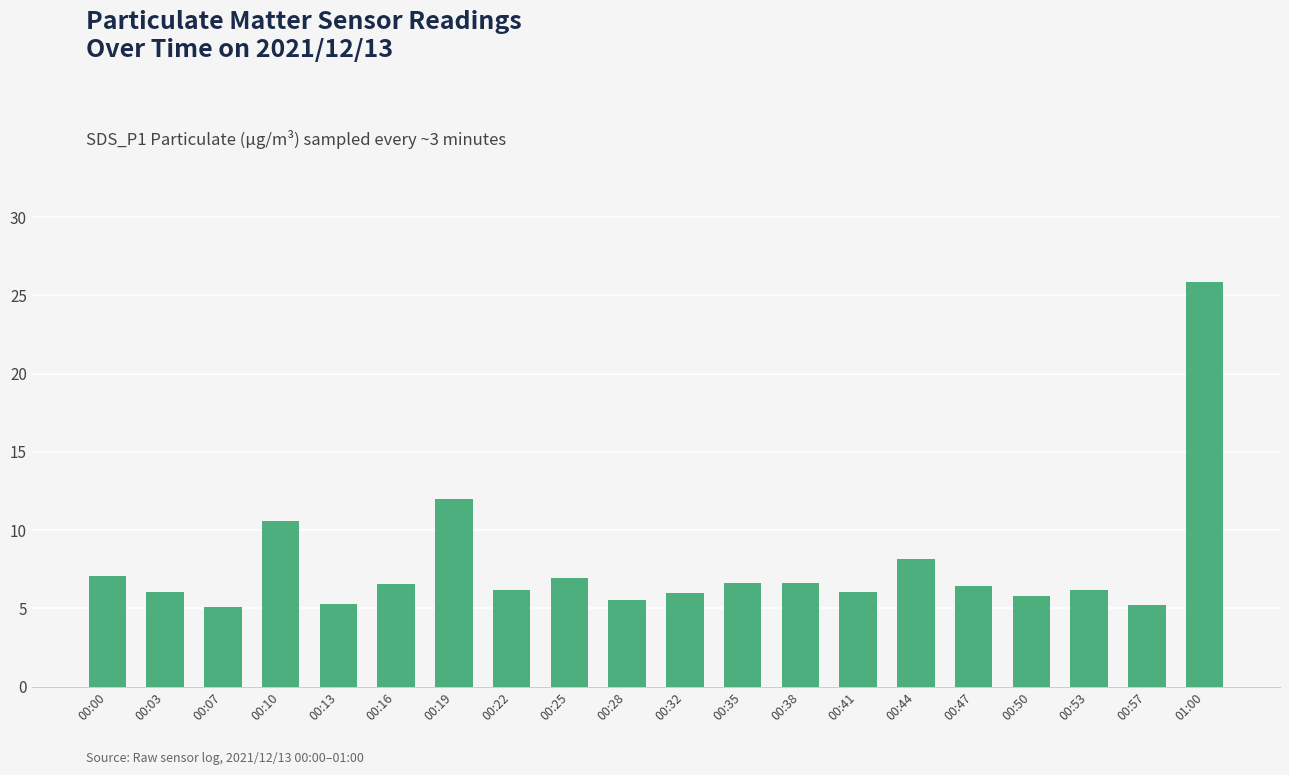

What is the greatest value displayed?

25.8